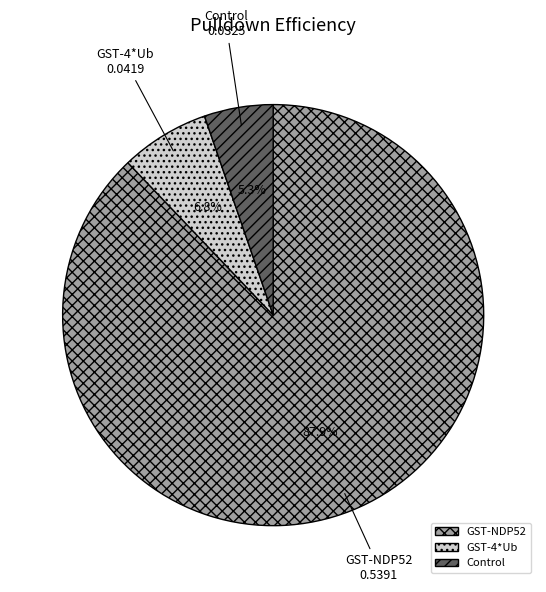

Rank the categories by value from highest to lowest.

GST-NDP52, GST-4*Ub, Control